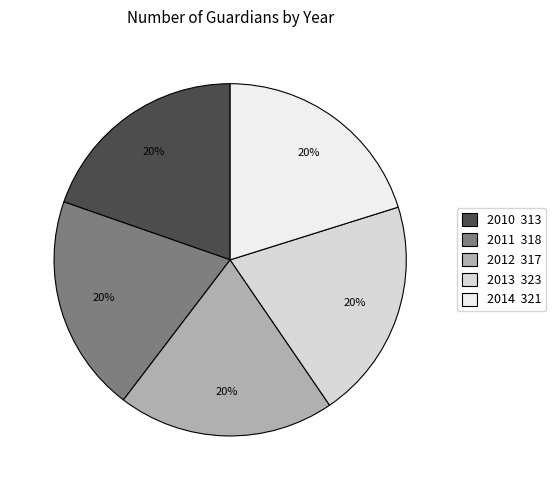

True or false: 2013 accounts for 20% of the total.

True